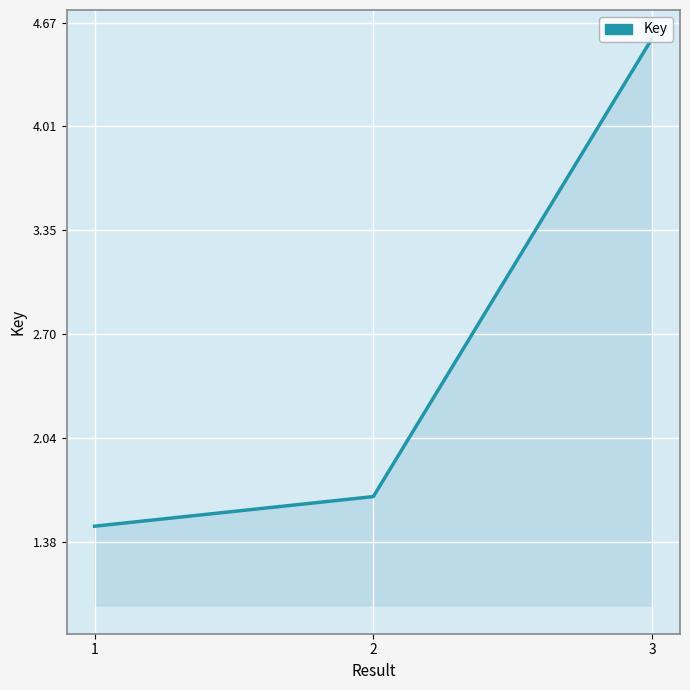

At which label is the value closest to 3?

2